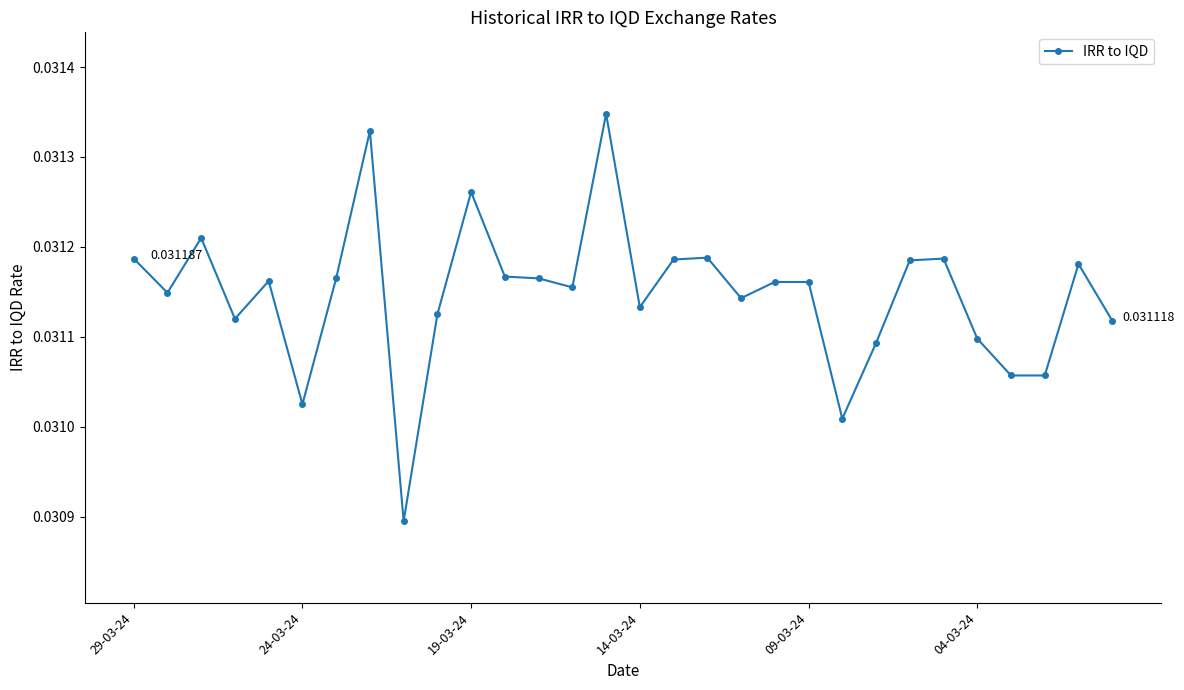

True or false: there are more than 1 points higher than both neighbors.

True